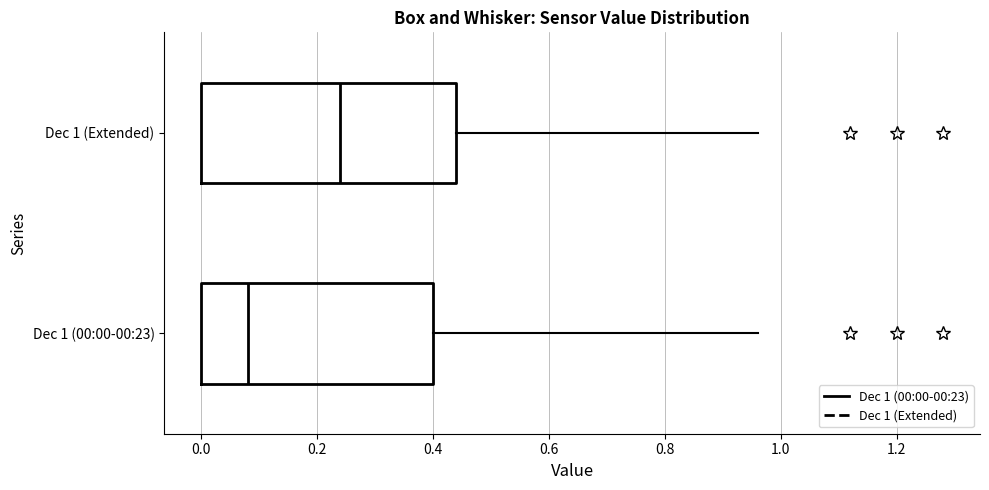

Reading bottom to top, transcribe this box plot: for each box, give where its median line is, the range the box spans, and where its two whiskers end, as read against the x-axis. The values are not printed on the chart, so give them approximately, as read against the axis.

Dec 1 (00:00-00:23): median 0.08, box 0.00 to 0.40, whiskers 0.00 to 0.96
Dec 1 (Extended): median 0.24, box 0.00 to 0.44, whiskers 0.00 to 0.96